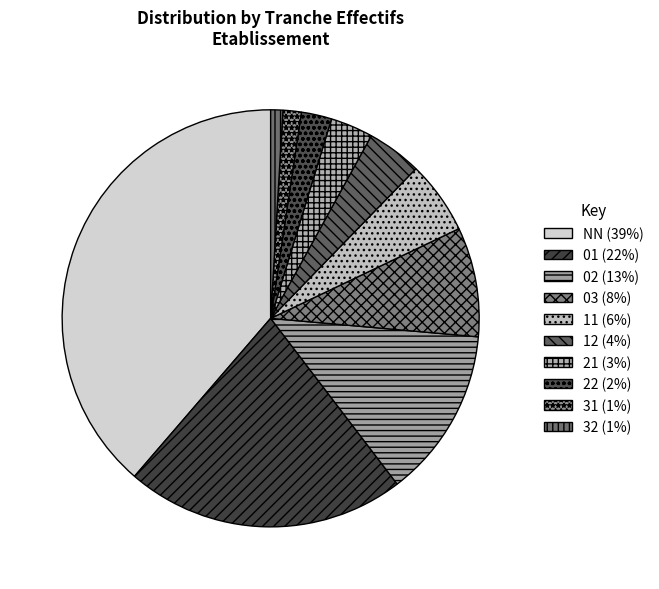

How many segments does this pie chart have?

10